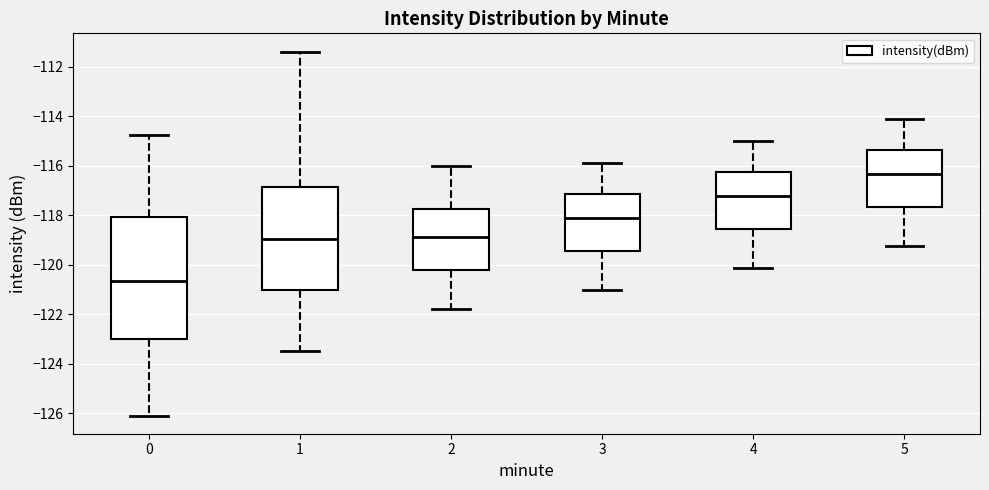

Reading left to right, transcribe this box plot: for each box, give where its median line is, the range the box spans, and where its two whiskers end, as read against the y-axis. The values are not printed on the chart, so give them approximately, as read against the axis.

0: median -120.6, box -123.0 to -118.0, whiskers -126.0 to -114.8
1: median -119.0, box -121.0 to -116.8, whiskers -123.6 to -111.4
2: median -119.0, box -120.2 to -117.8, whiskers -121.8 to -116.0
3: median -118.2, box -119.4 to -117.2, whiskers -121.0 to -116.0
4: median -117.2, box -118.6 to -116.2, whiskers -120.2 to -115.0
5: median -116.4, box -117.6 to -115.4, whiskers -119.2 to -114.2